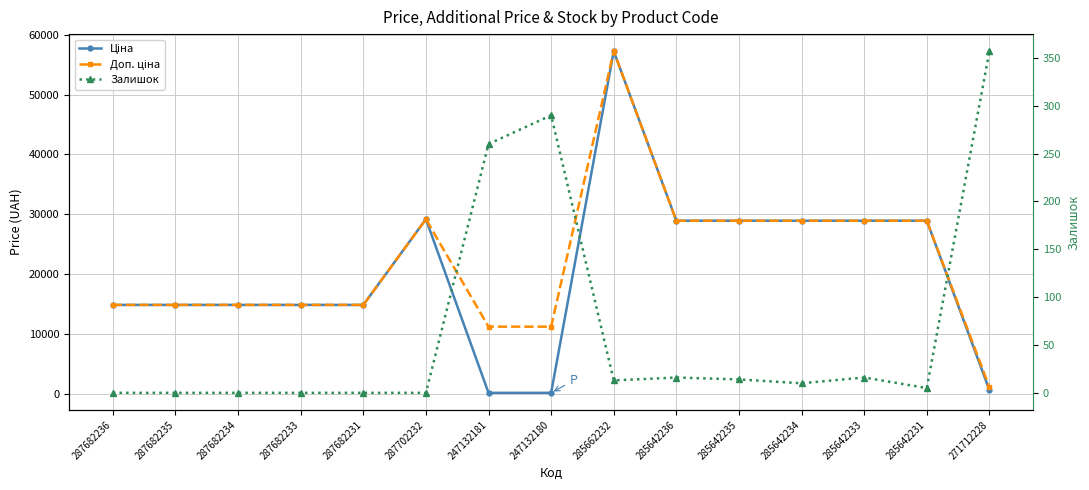

The Доп. ціна series shows 15291.3 at 285642234. True or false?

False